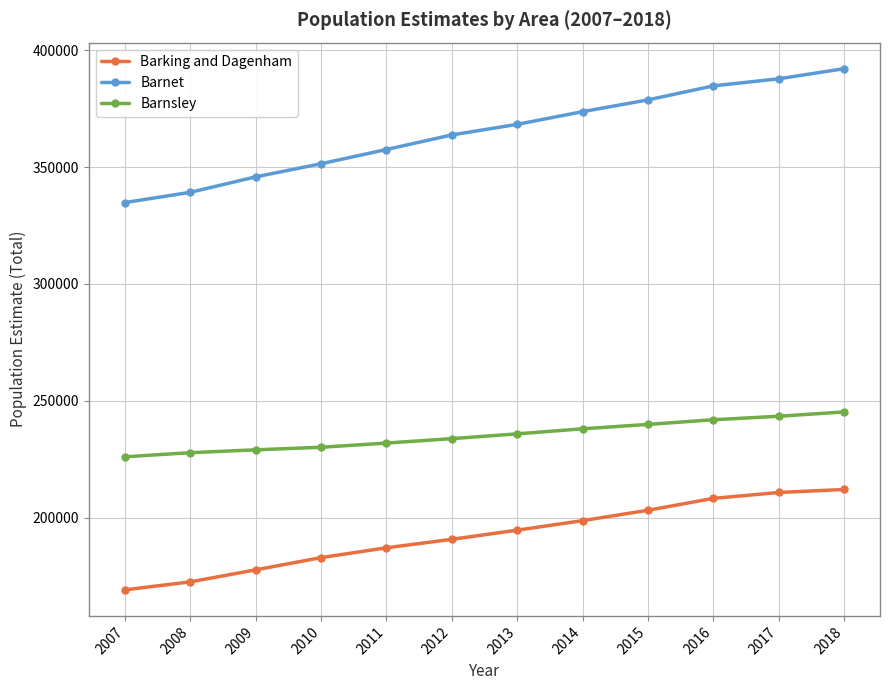

Which series changed the most between 2011 and 2012?

Barnet